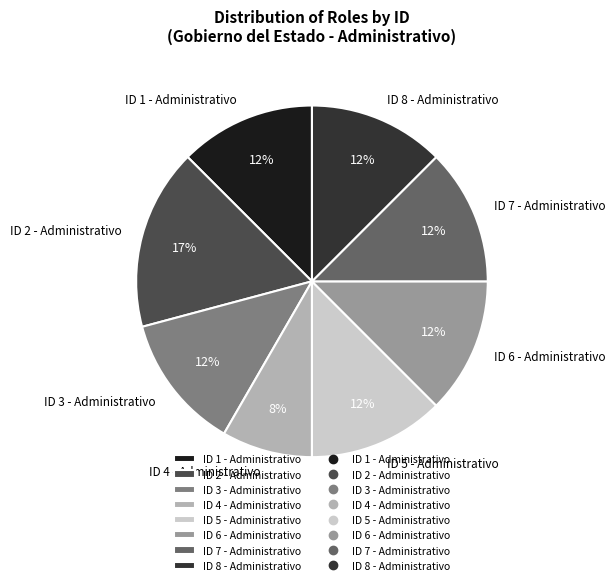

To the nearest percent, what percentage of the pie is ID 4 - Administrativo?

8%